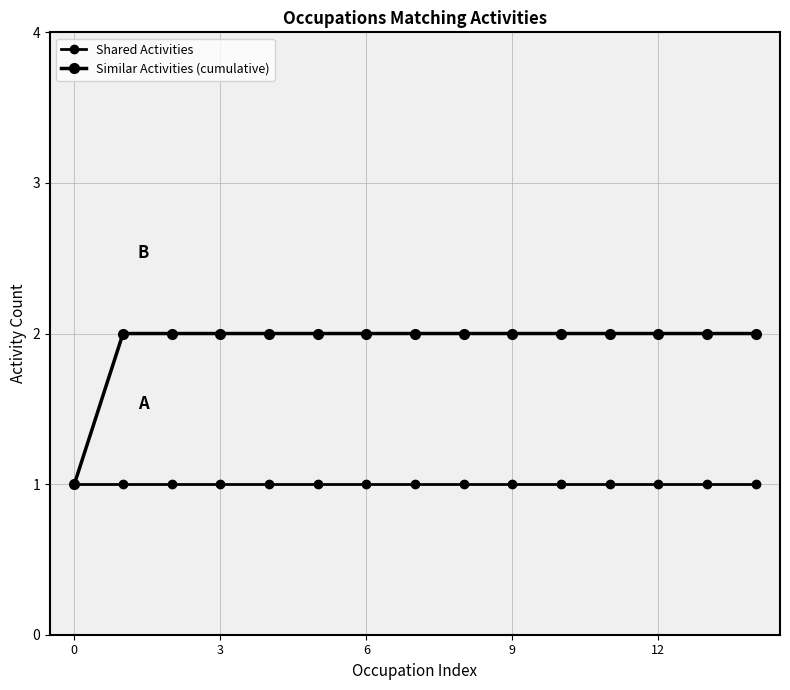

Reading left to right, list all the values displayed in this chart.

Shared Activities: 1	1	1	1	1	1	1	1	1	1	1	1	1	1	1
Similar Activities (cumulative): 1	2	2	2	2	2	2	2	2	2	2	2	2	2	2